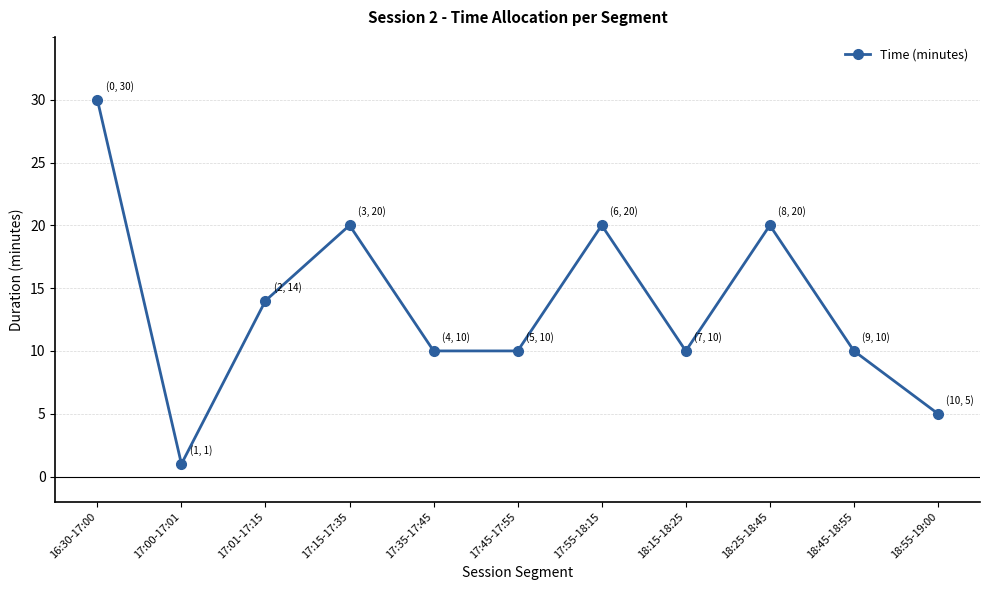

True or false: the data shows 14 at 17:01-17:15.

True